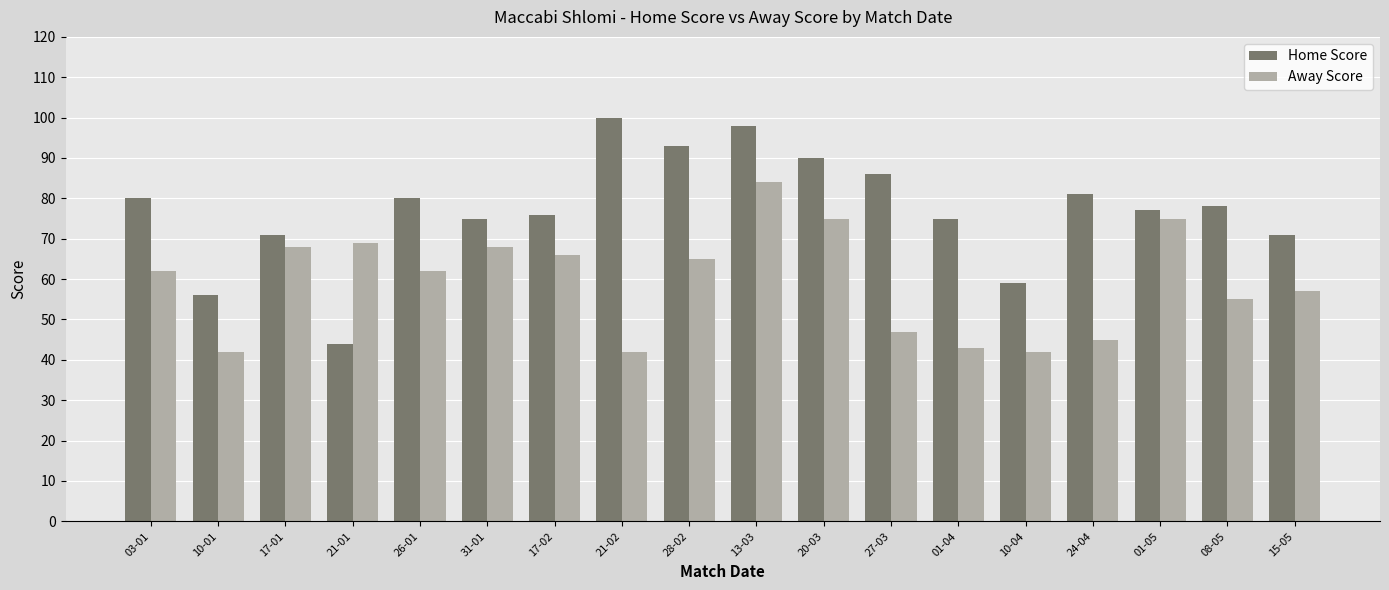

Which category has the highest value in the Home Score series?

21-02